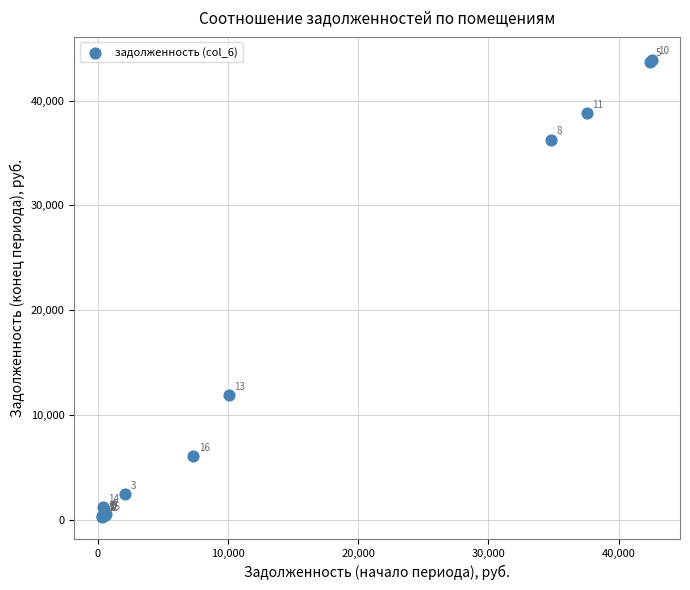

What Y value in the scatter plot is closest to 22111?

11918.8